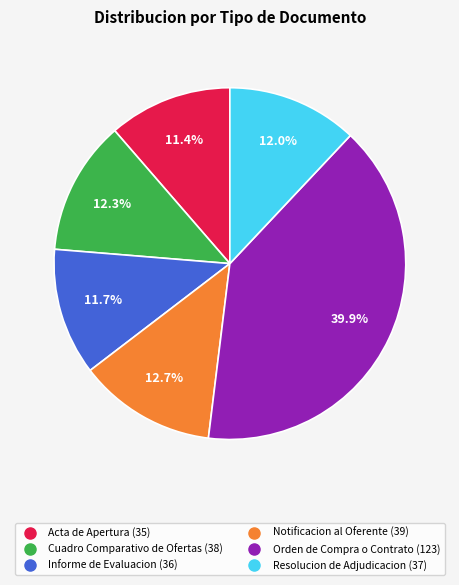

Combined, do Informe de Evaluacion and Cuadro Comparativo de Ofertas account for over 50%?

No